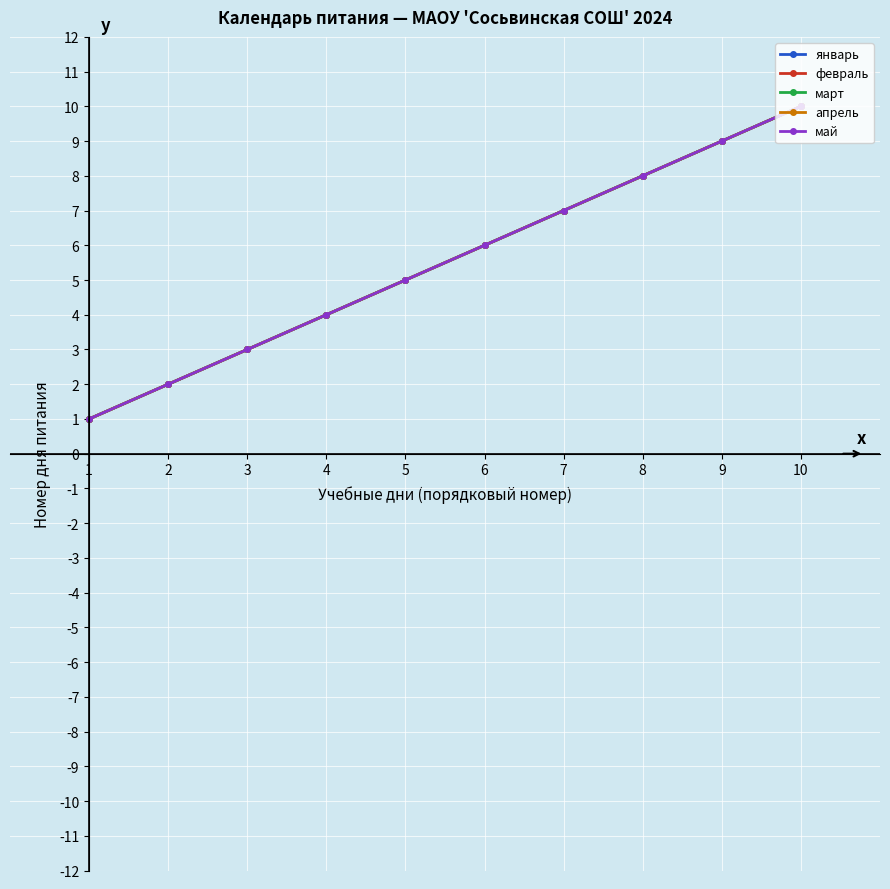

Is it true that февраль equals 3 at 3?

True